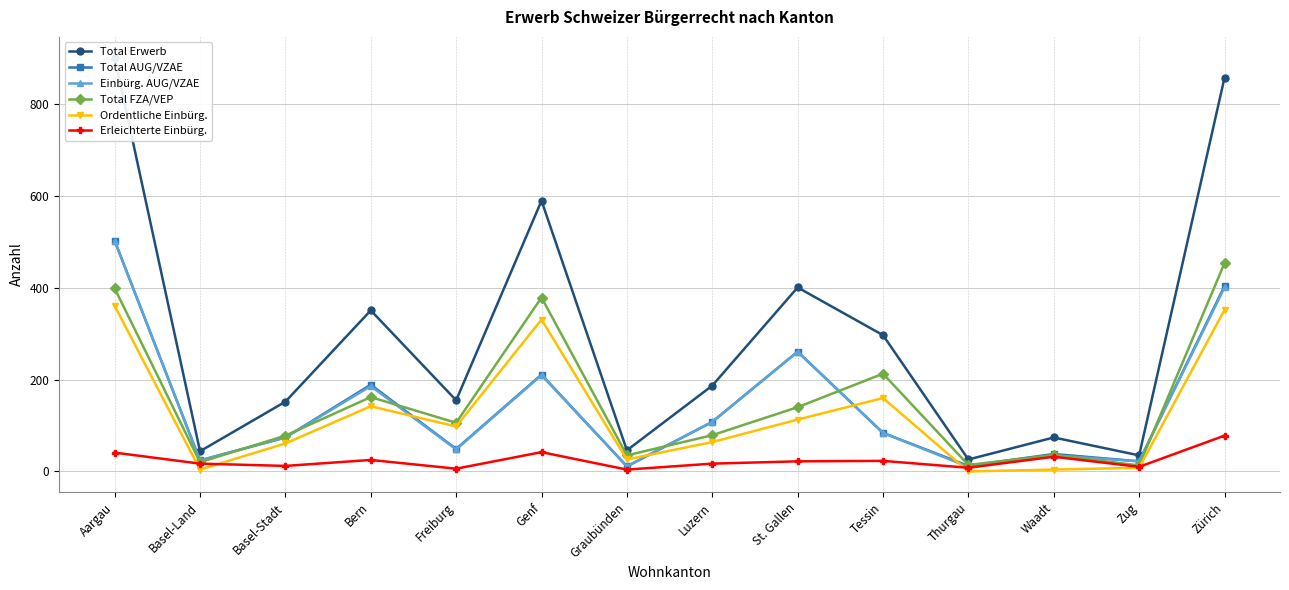

Where does the Total Erwerb series first go above 187?

Aargau